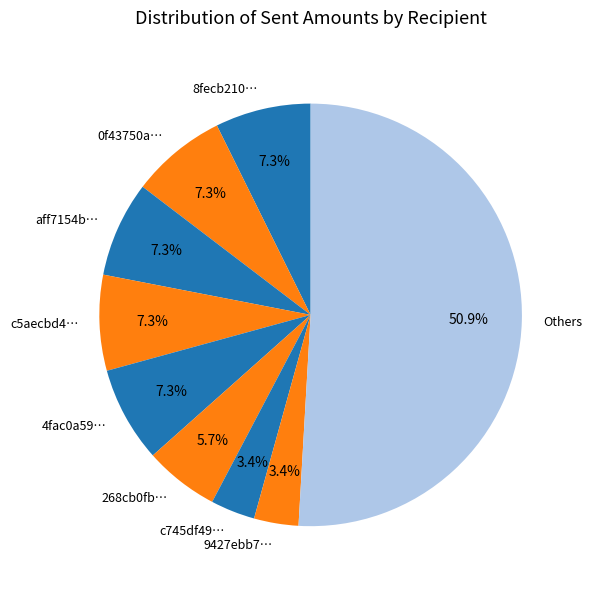

Between 9427ebb7… and 268cb0fb…, which is larger?

268cb0fb…